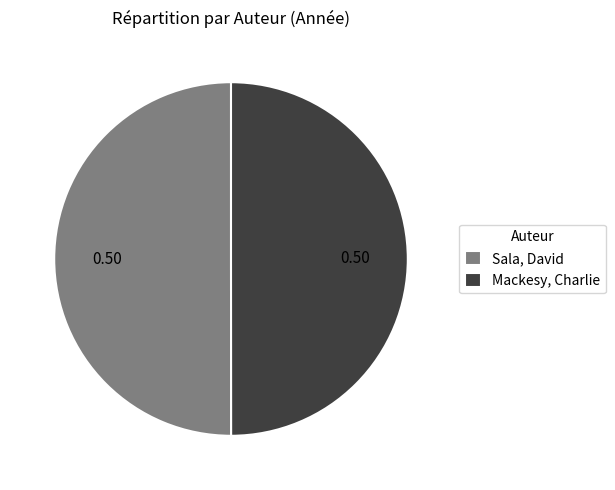

Is it true that Mackesy, Charlie is 50% of the pie?

True